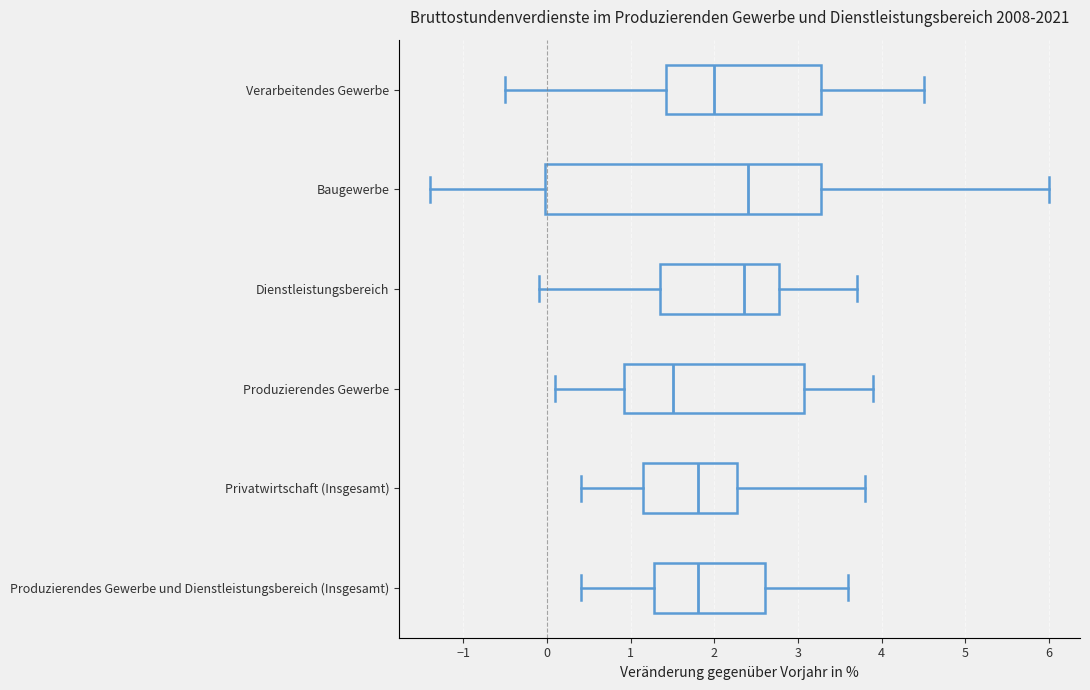

Where does the left whisker of the box for Verarbeitendes Gewerbe end on the x-axis? The values are not printed on the chart, so give them approximately, as read against the axis.

-0.5